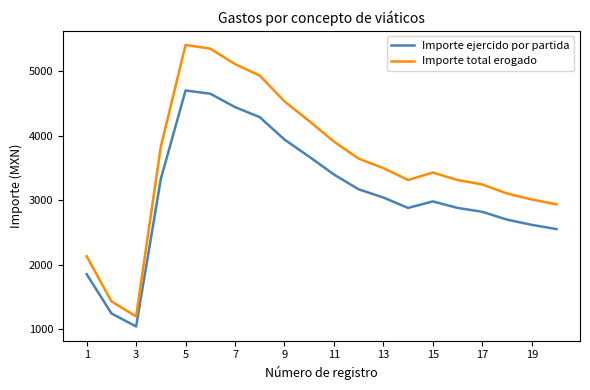

Which series has the widest spread of values?

Importe total erogado